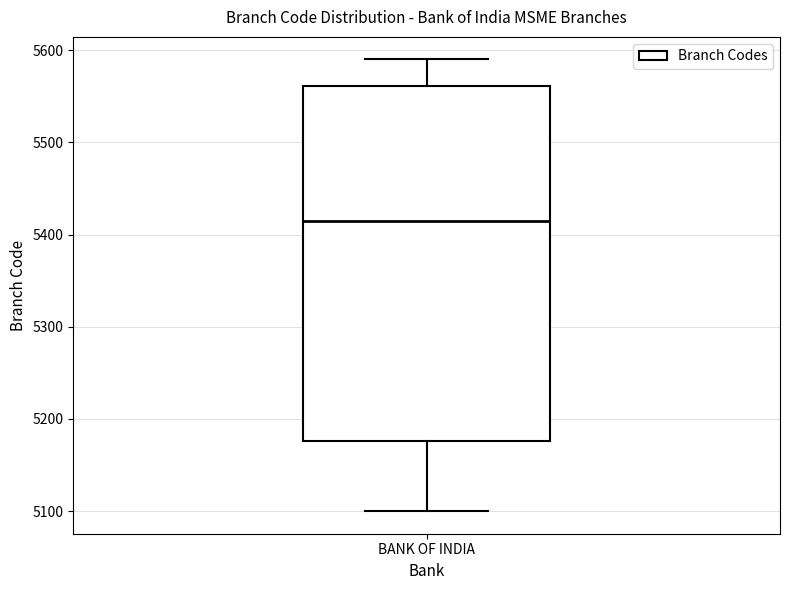

Read this box plot against the y-axis: the position of the median line, the range covered by the box, and the ends of both whiskers. The values are not printed on the chart, so give them approximately, as read against the axis.

median 5420, box 5180 to 5560, whiskers 5100 to 5590